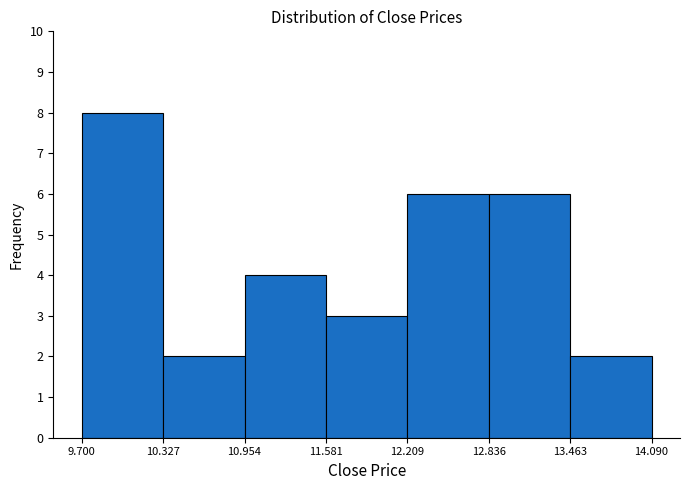

Reading left to right, list every bar in this chart as the range it spans on the x-axis followed by its height. The values are not printed on the chart, so give them approximately, as read against the axis.

9.700 to 10.327: 8
10.327 to 10.954: 2
10.954 to 11.581: 4
11.581 to 12.209: 3
12.209 to 12.836: 6
12.836 to 13.463: 6
13.463 to 14.090: 2